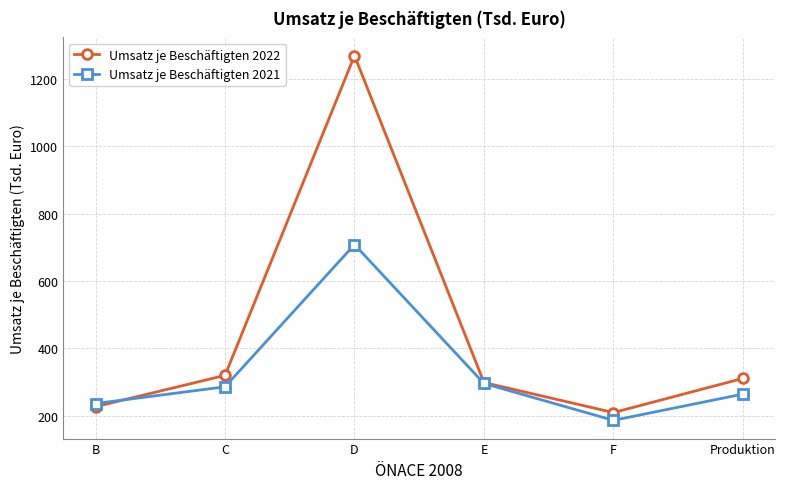

Which series has the largest total across all categories?

Umsatz je Beschäftigten 2022